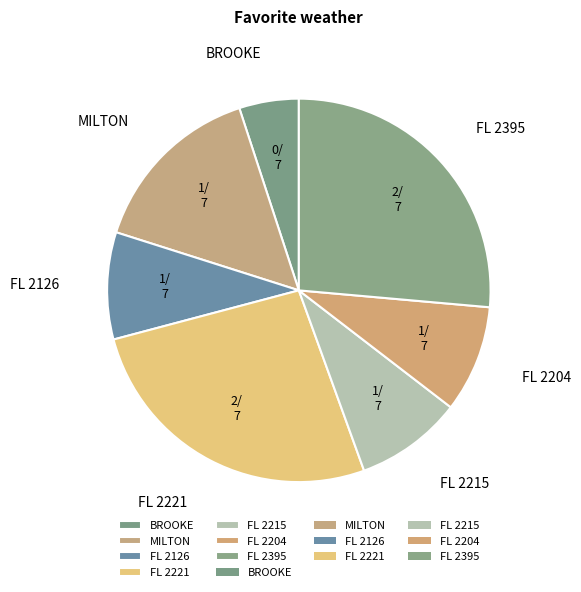

Approximately how many times larger is the value at FL 2126 compared to BROOKE?

1.8